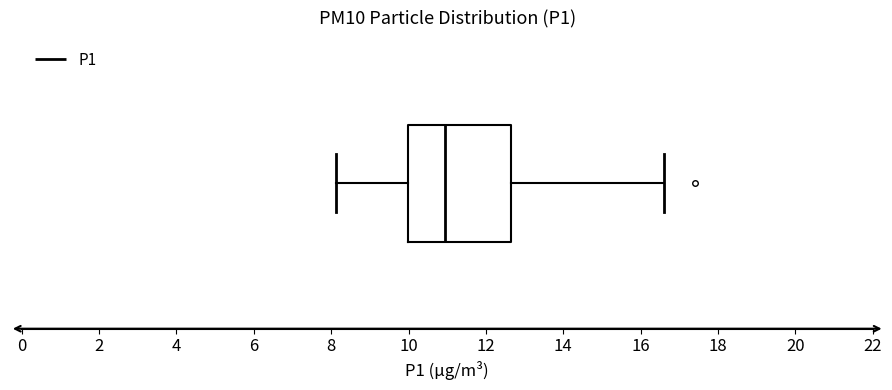

Read this box plot against the x-axis: the position of the median line, the range covered by the box, and the ends of both whiskers. The values are not printed on the chart, so give them approximately, as read against the axis.

median 11.0, box 10.0 to 12.6, whiskers 8.2 to 16.6